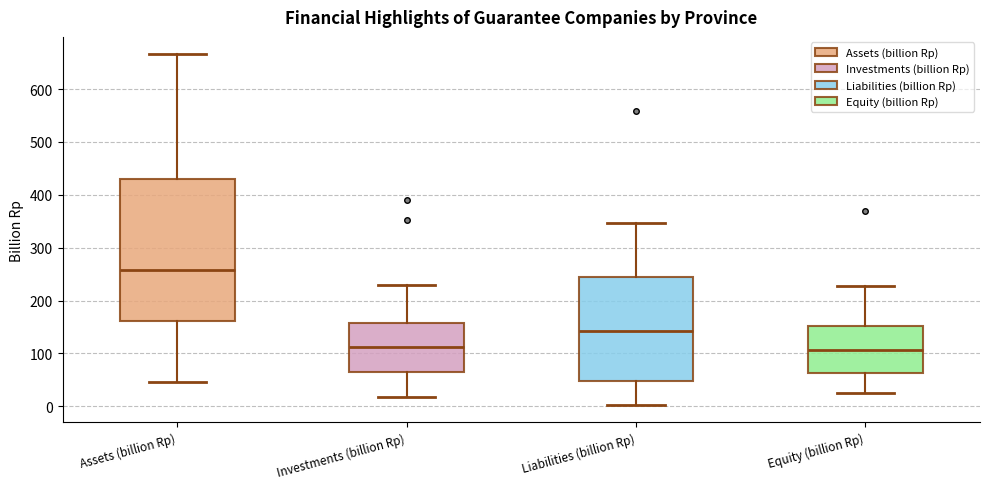

Where does the upper whisker of the box for Assets (billion Rp) end on the y-axis? The values are not printed on the chart, so give them approximately, as read against the axis.

670